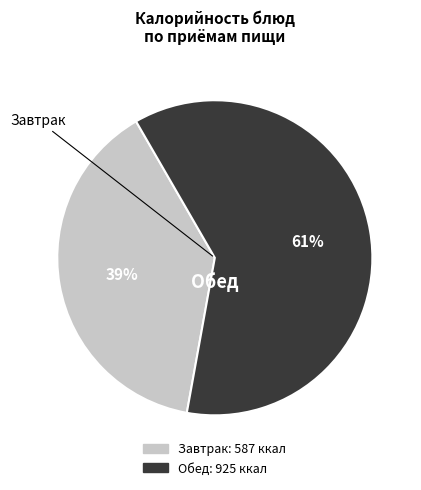

Does any single category account for the majority?

Yes